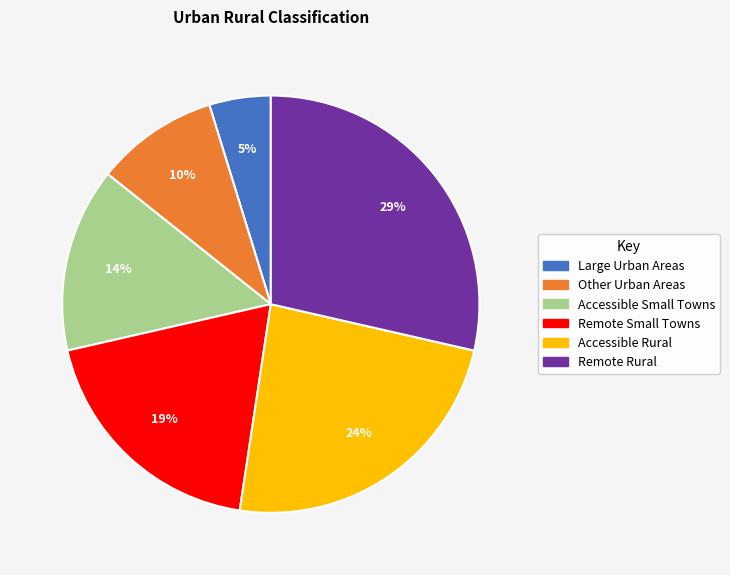

Which slice is the smallest?

Large Urban Areas